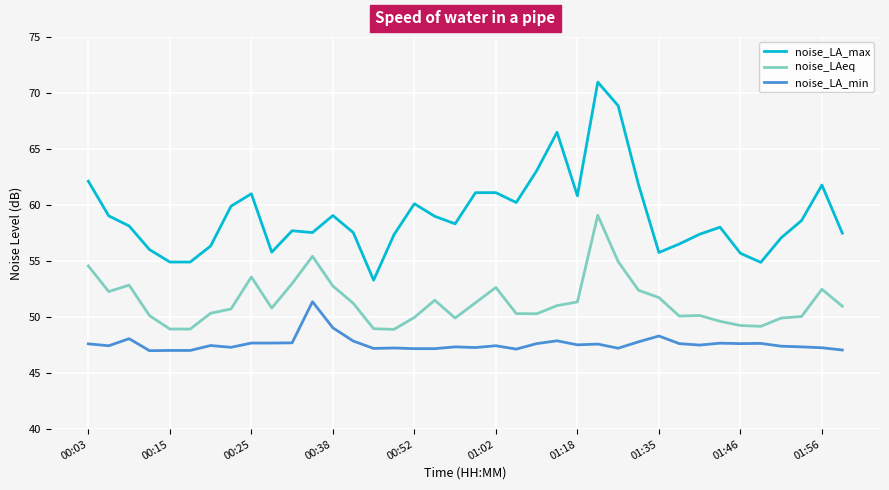

Which series has the largest range (max minus min)?

noise_LA_max